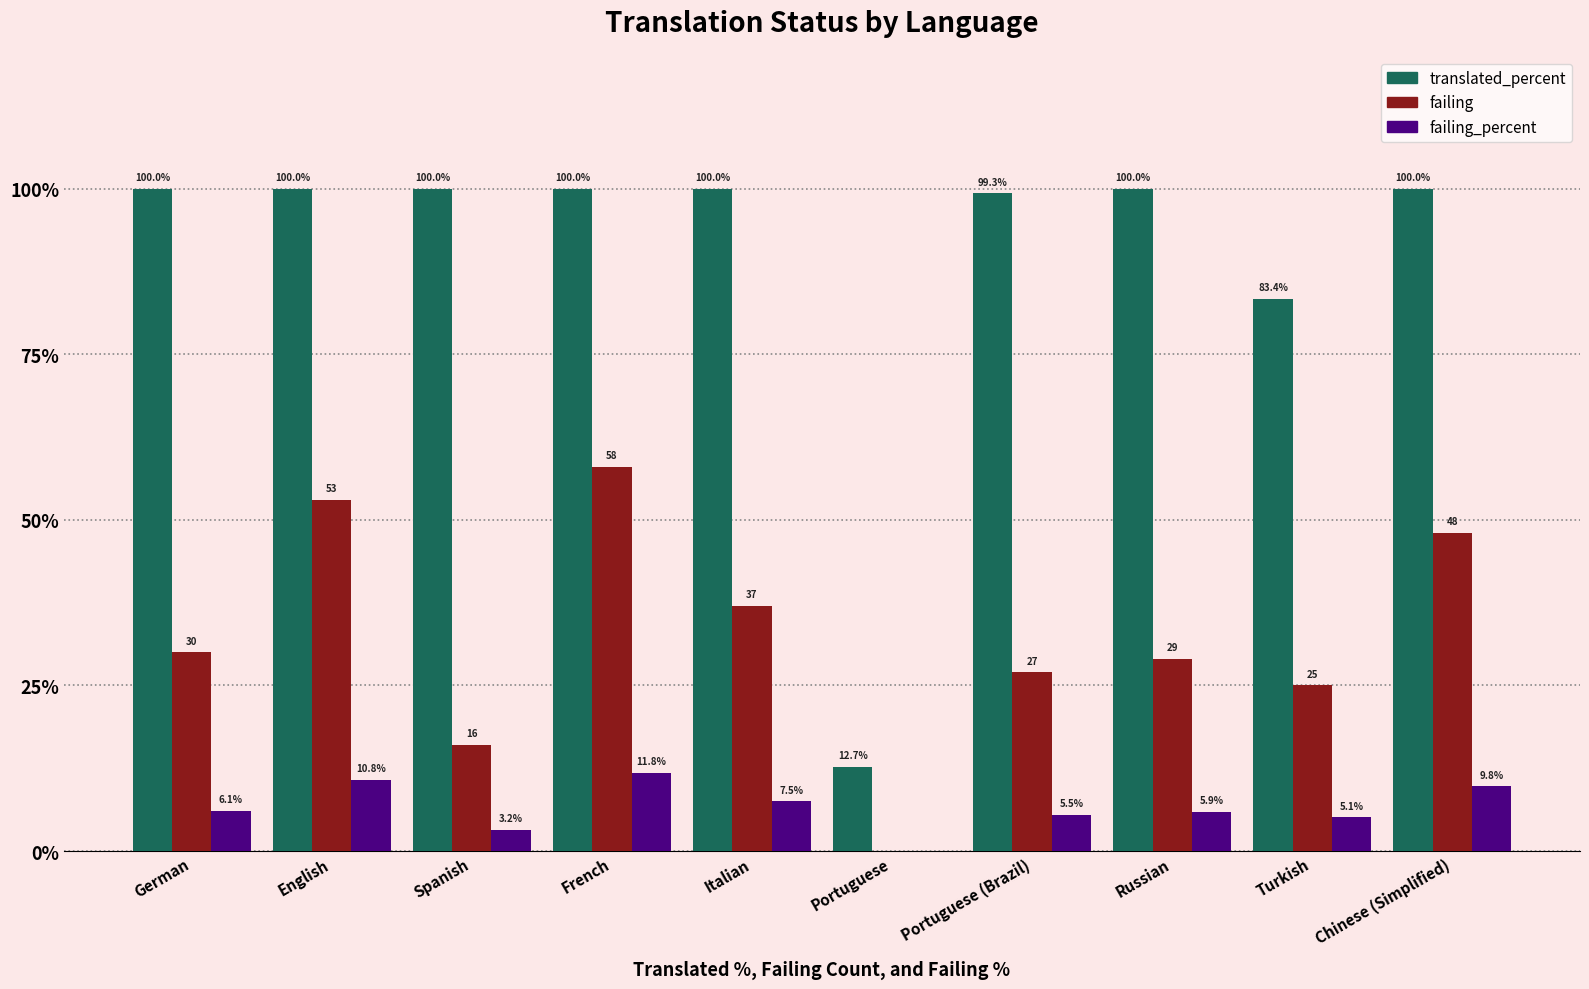

Reading left to right, extract all data points from this chart.

translated_percent: German=100.0	English=100.0	Spanish=100.0	French=100.0	Italian=100.0	Portuguese=12.7	Portuguese (Brazil)=99.3	Russian=100.0	Turkish=83.4	Chinese (Simplified)=100.0
failing: German=30.0	English=53.0	Spanish=16.0	French=58.0	Italian=37.0	Portuguese=0.0	Portuguese (Brazil)=27.0	Russian=29.0	Turkish=25.0	Chinese (Simplified)=48.0
failing_percent: German=6.1	English=10.8	Spanish=3.2	French=11.8	Italian=7.5	Portuguese=0.0	Portuguese (Brazil)=5.5	Russian=5.9	Turkish=5.1	Chinese (Simplified)=9.8